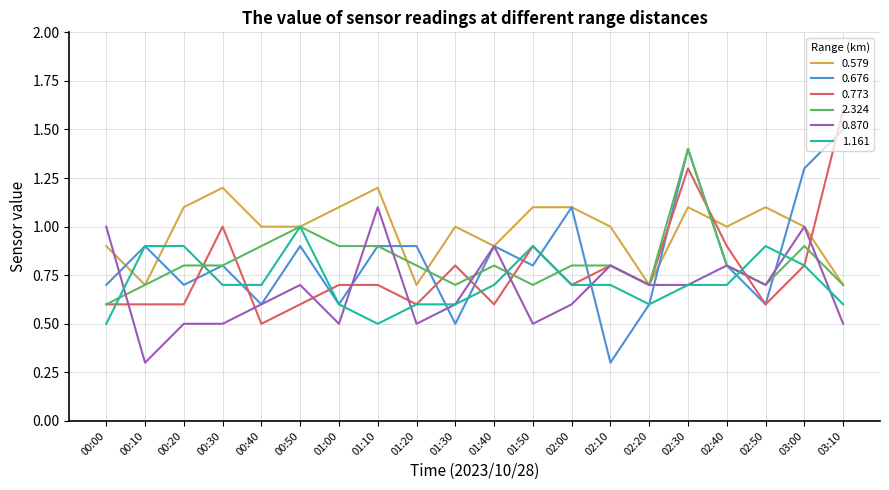

What is the maximum value for 0.870?

1.1